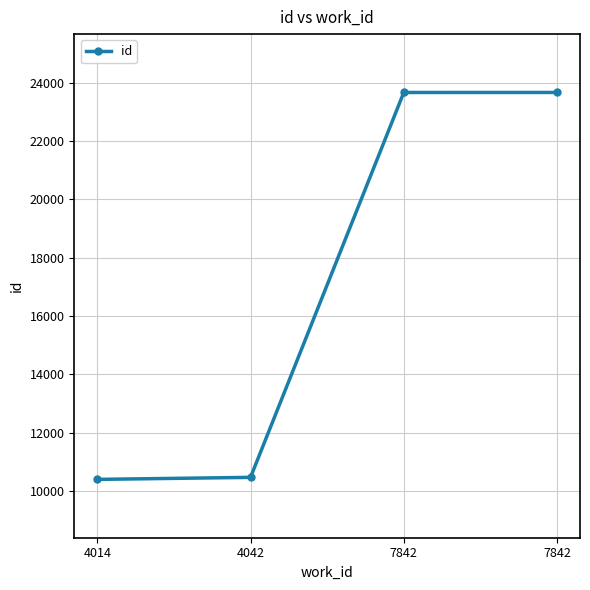

Which has a higher value, 4042 or 4014?

4042